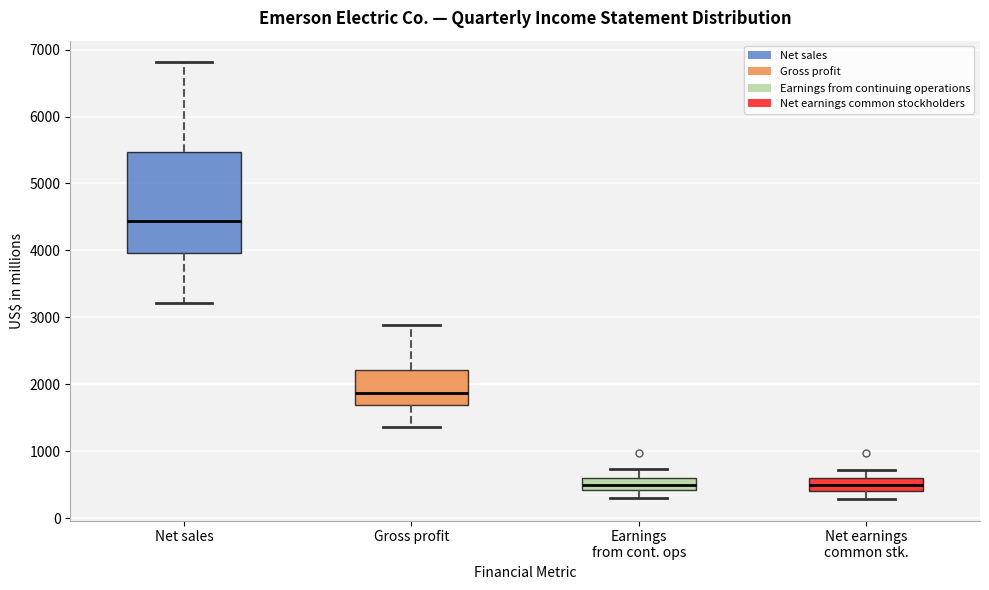

Which box is the tallest, from its lower edge to its upper edge?

Net sales